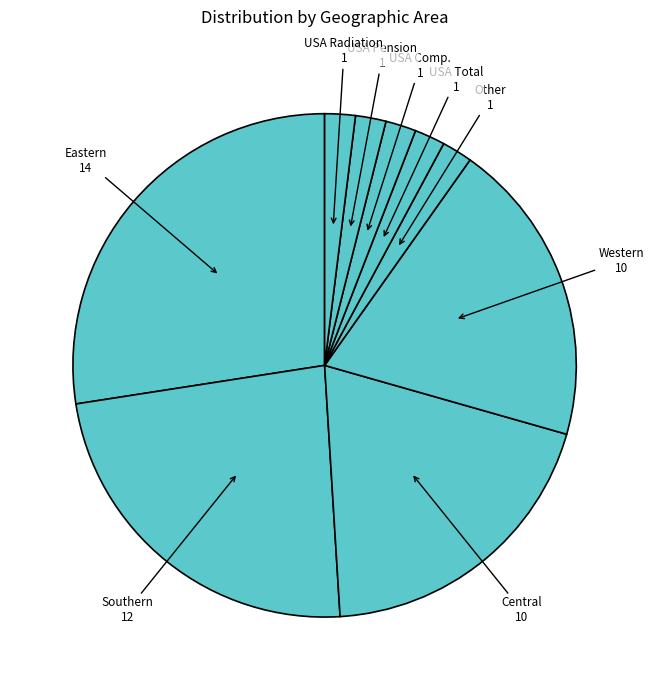

Is there any slice that represents more than half of the pie?

No